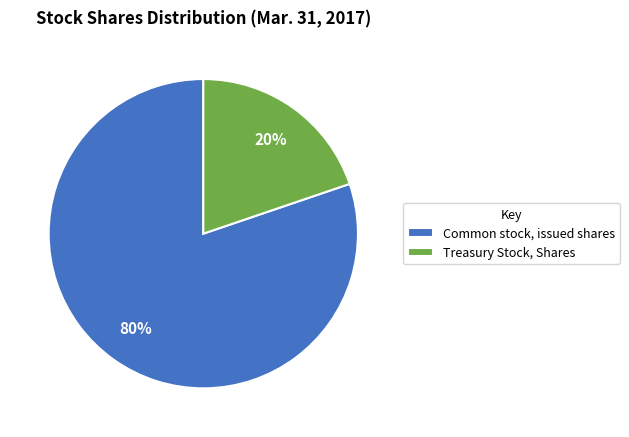

How many segments does this pie chart have?

2